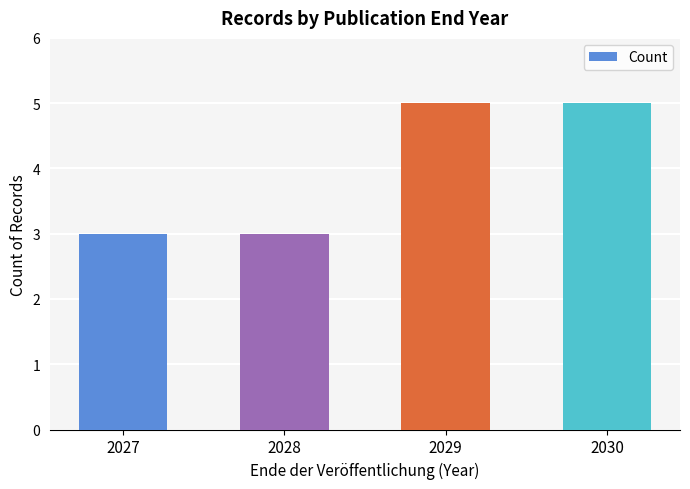

The value at 2027 is 2. True or false?

False